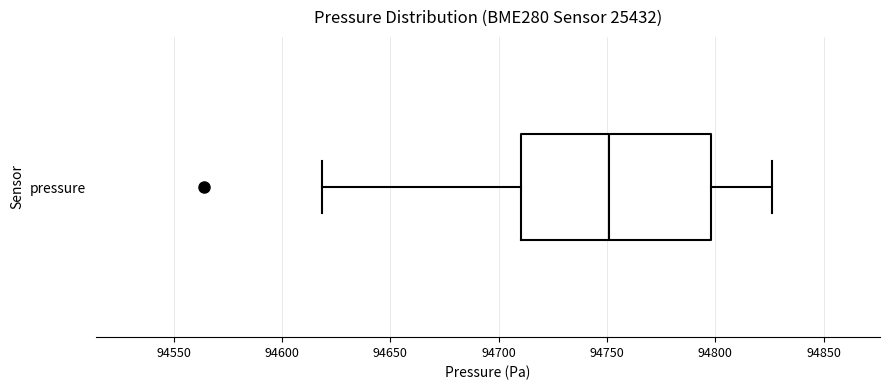

Where does the right whisker of the box for pressure end on the x-axis? The values are not printed on the chart, so give them approximately, as read against the axis.

94825